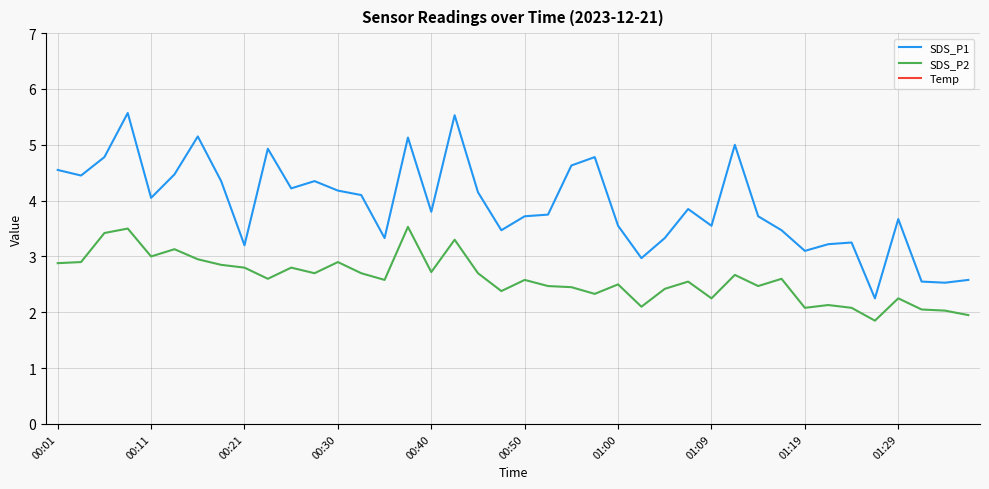

Reading left to right, list all the values displayed in this chart.

SDS_P1: 4.5	4.5	4.8	5.6	4.0	4.5	5.2	4.3	3.2	4.9	4.2	4.3	4.2	4.1	3.3	5.1	3.8	5.5	4.2	3.5	3.7	3.8	4.6	4.8	3.5	3.0	3.3	3.9	3.5	5.0	3.7	3.5	3.1	3.2	3.2	2.2	3.7	2.5	2.5	2.6
SDS_P2: 2.9	2.9	3.4	3.5	3.0	3.1	3.0	2.9	2.8	2.6	2.8	2.7	2.9	2.7	2.6	3.5	2.7	3.3	2.7	2.4	2.6	2.5	2.5	2.3	2.5	2.1	2.4	2.5	2.2	2.7	2.5	2.6	2.1	2.1	2.1	1.9	2.2	2.0	2.0	1.9
Temp: 20.8	20.8	20.7	20.7	20.7	20.7	20.7	20.7	20.7	20.6	20.6	20.6	20.6	20.6	20.6	20.6	20.6	20.6	20.6	20.6	20.5	20.5	20.5	20.5	20.5	20.5	20.5	20.4	20.5	20.5	20.4	20.4	20.4	20.4	20.4	20.4	20.4	20.4	20.4	20.3